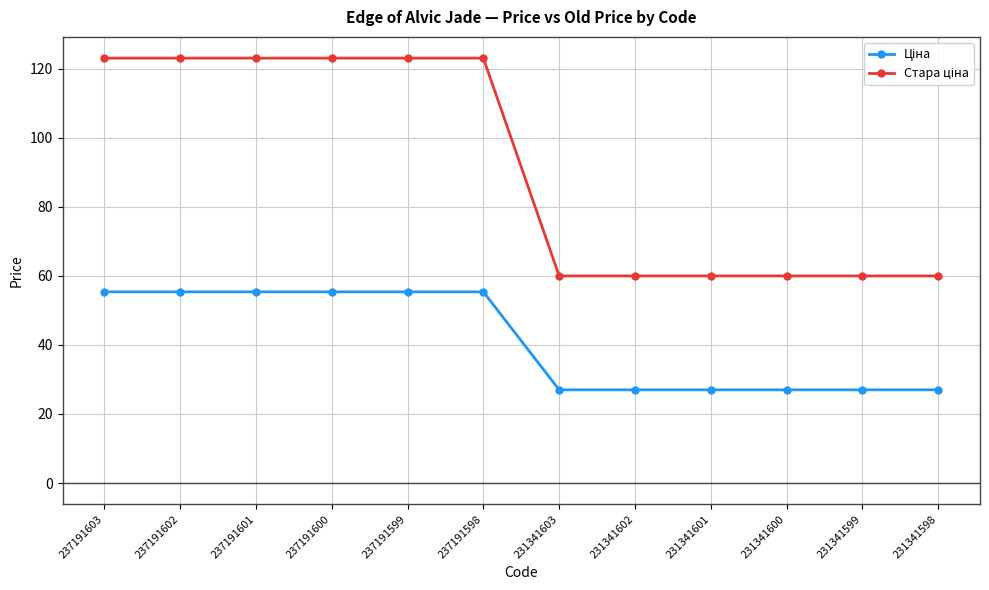

What is the difference between the highest and lowest values at 237191599?

67.7